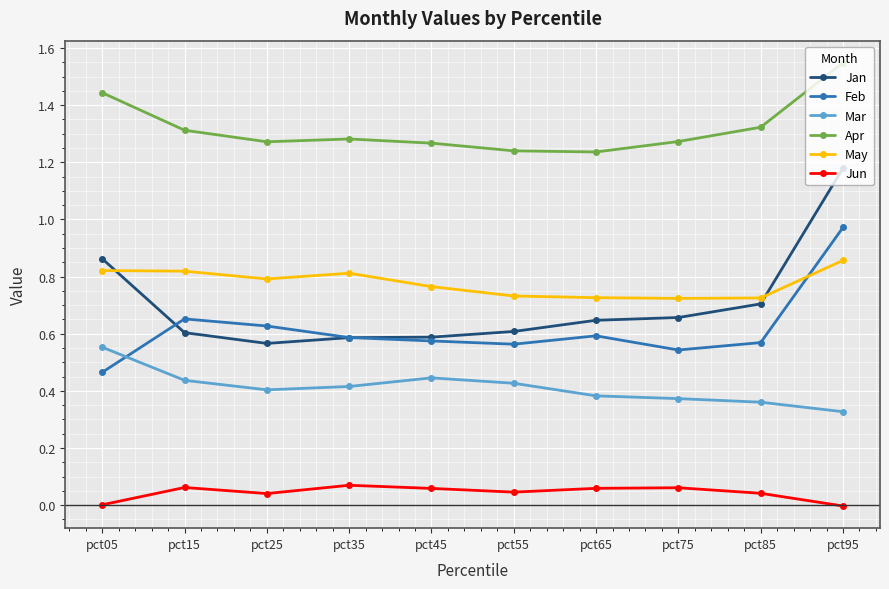

Which category has the highest value across all series?

pct95